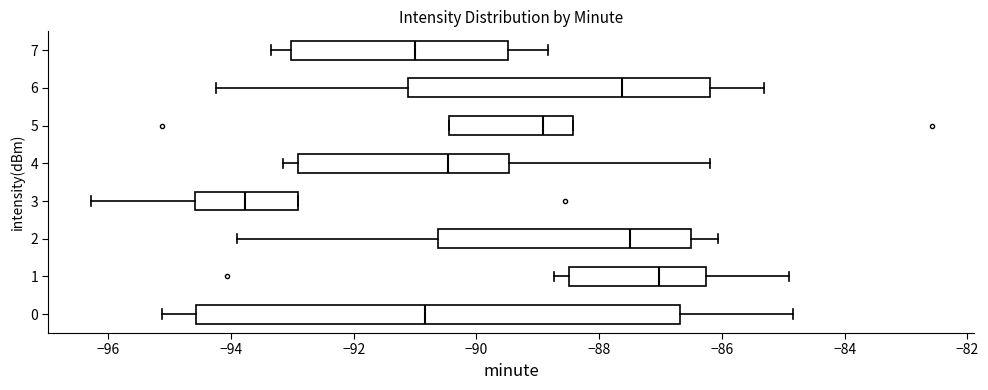

Which box's median line is the furthest to the right?

1